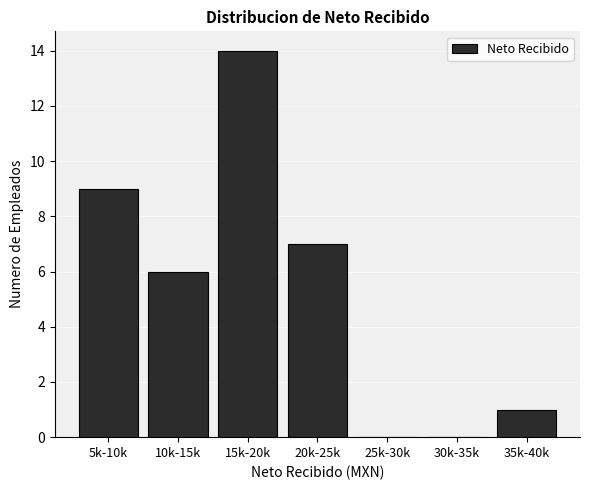

Reading left to right, what are all the values shown in this chart?

5k-10k=9	10k-15k=6	15k-20k=14	20k-25k=7	25k-30k=0	30k-35k=0	35k-40k=1